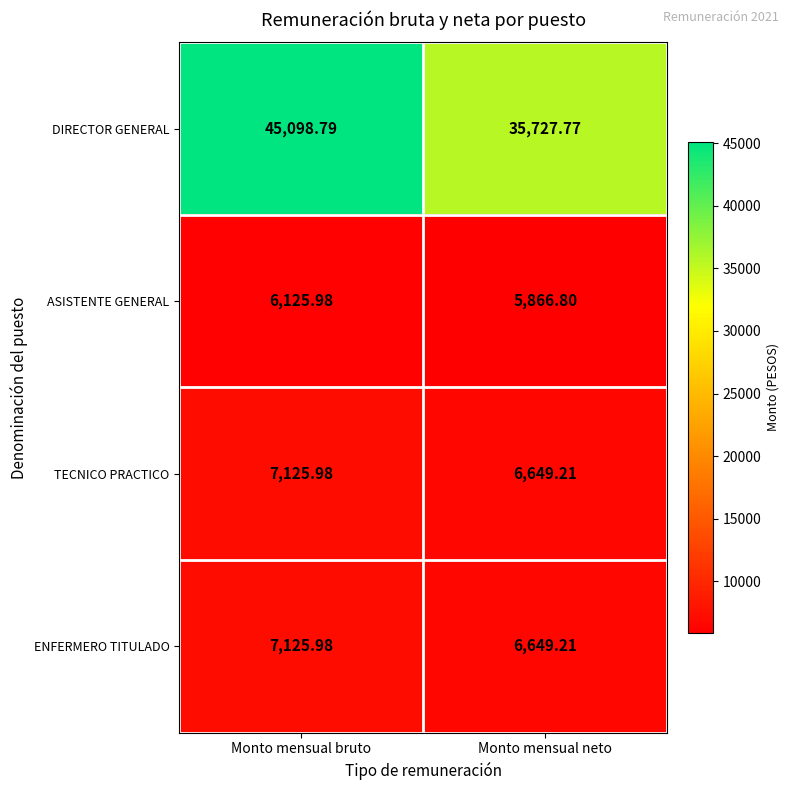

What is the spread (max minus min) of values at Monto mensual neto?

29861.0